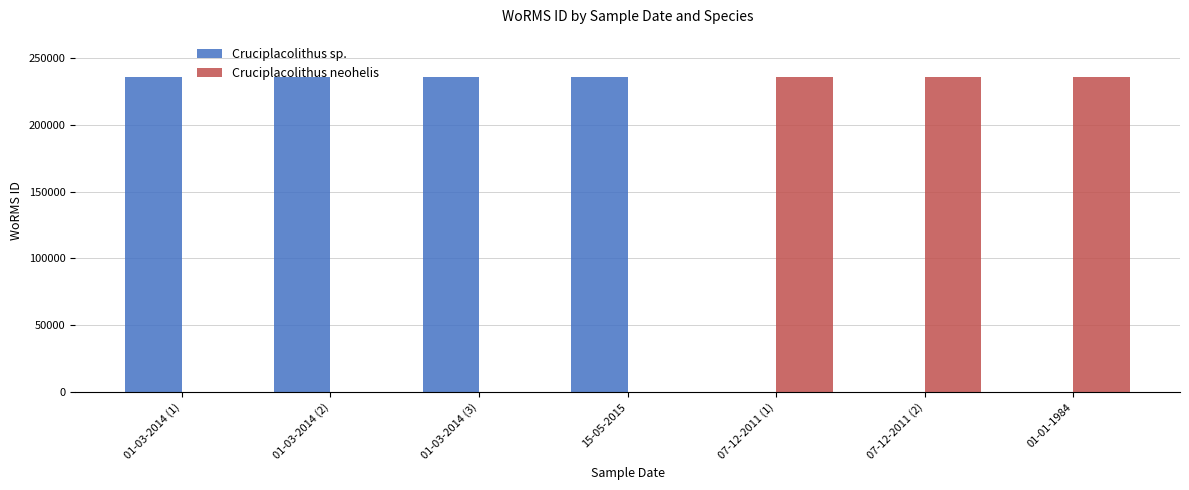

The value of Cruciplacolithus sp. at 07-12-2011 (2) is -163495. True or false?

False